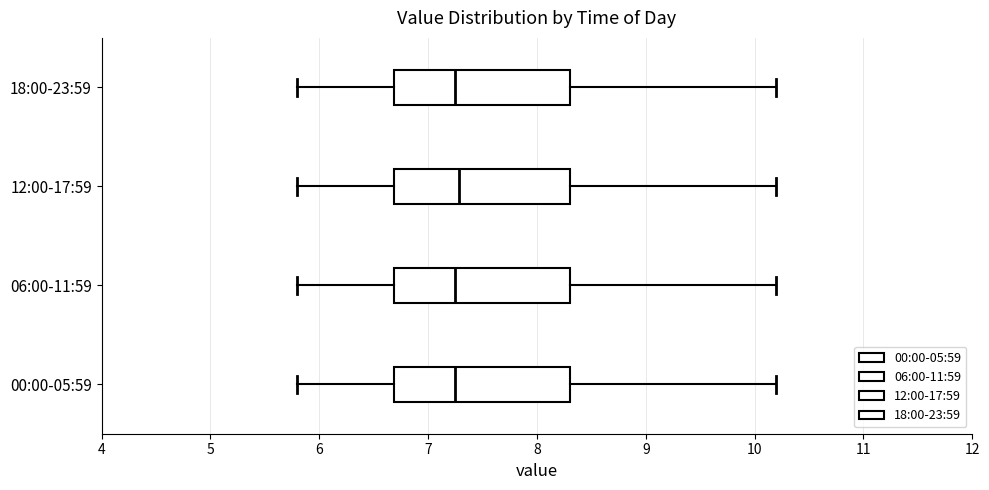

Reading bottom to top, read every box against the x-axis: the position of its median line, the range the box covers, and the ends of its whiskers. The values are not printed on the chart, so give them approximately, as read against the axis.

00:00-05:59: median 7.3, box 6.7 to 8.3, whiskers 5.8 to 10.2
06:00-11:59: median 7.3, box 6.7 to 8.3, whiskers 5.8 to 10.2
12:00-17:59: median 7.3, box 6.7 to 8.3, whiskers 5.8 to 10.2
18:00-23:59: median 7.3, box 6.7 to 8.3, whiskers 5.8 to 10.2